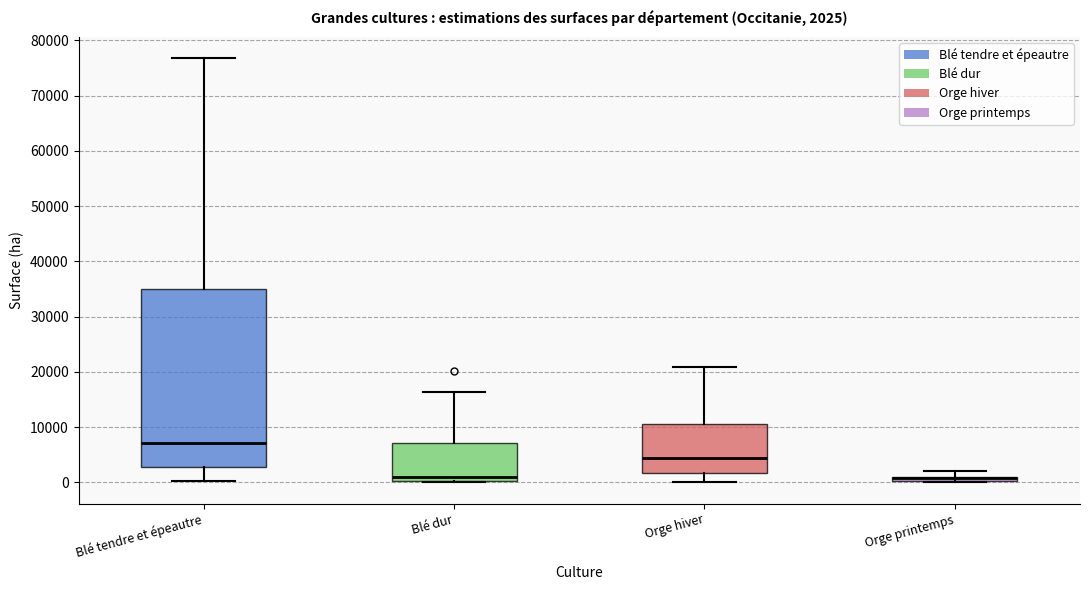

Which box is the tallest, from its lower edge to its upper edge?

Blé tendre et épeautre